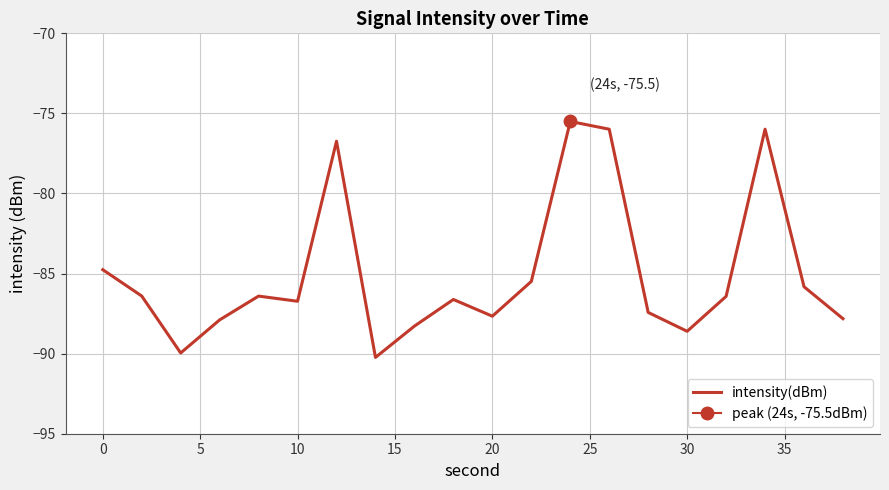

The value of intensity(dBm) at 10 is -136.7. True or false?

False